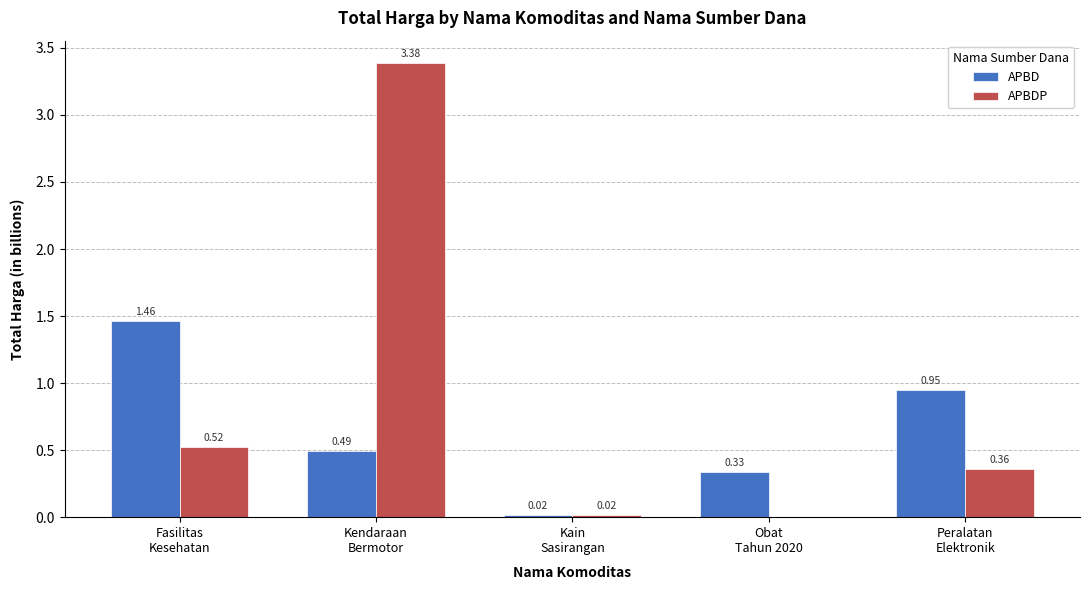

Is it true that APBDP equals 1.3 at Kendaraan
Bermotor?

False